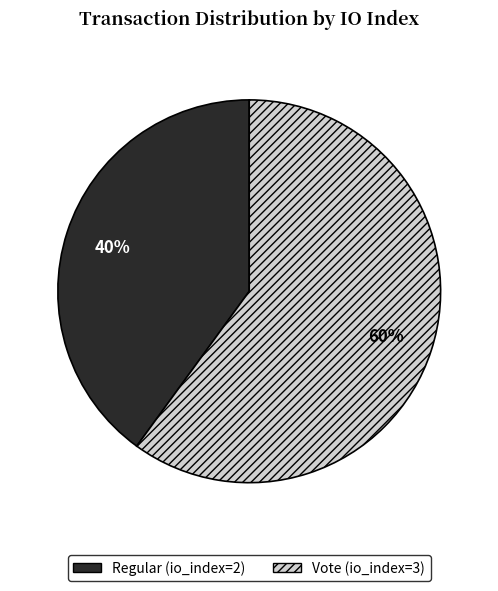

What is the ratio of the value at Regular (io_index=2) to the value at Vote (io_index=3)?

0.7